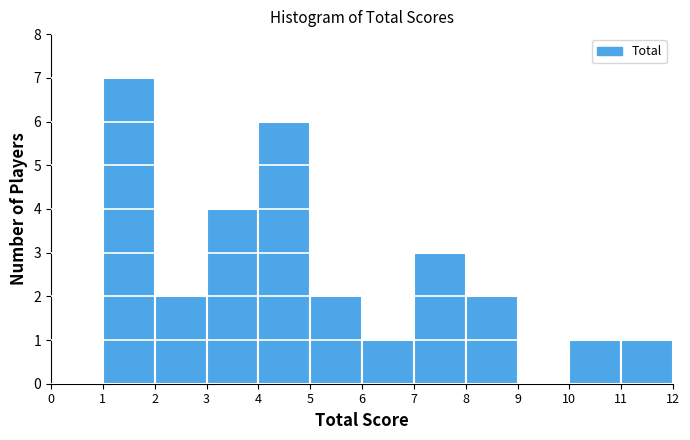

Reading left to right, list every bar in this chart as the range it spans on the x-axis followed by its height. The values are not printed on the chart, so give them approximately, as read against the axis.

0 to 1: 0
1 to 2: 7
2 to 3: 2
3 to 4: 4
4 to 5: 6
5 to 6: 2
6 to 7: 1
7 to 8: 3
8 to 9: 2
9 to 10: 0
10 to 11: 1
11 to 12: 1